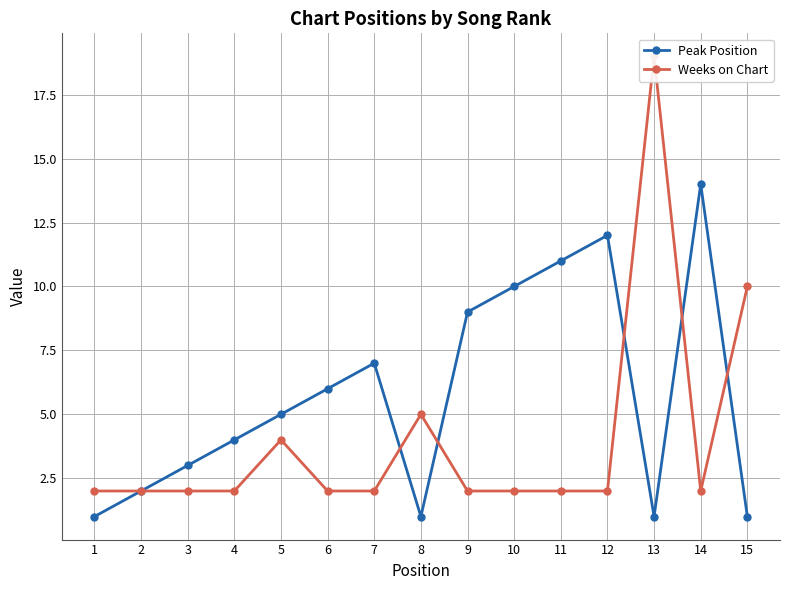

Where do Peak Position and Weeks on Chart first cross each other?

7 and 8